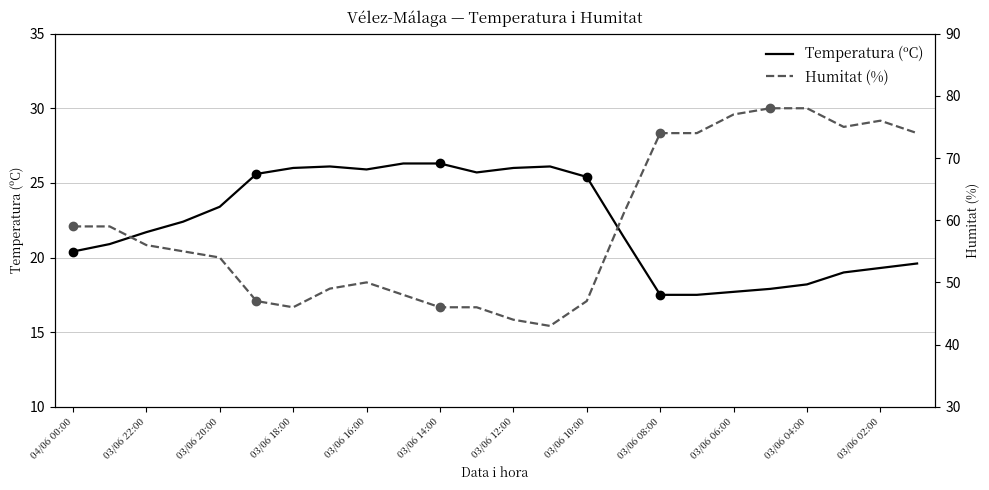

What is the sum of all Temperatura (ºC) values?

536.3